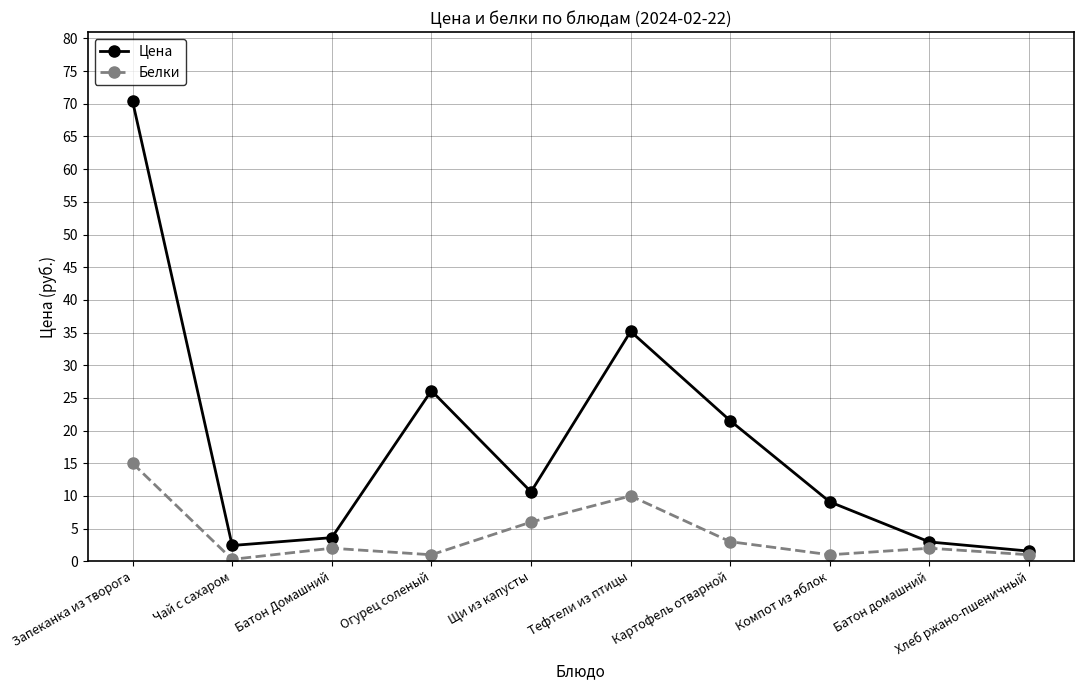

What is the minimum value for Белки?

0.3